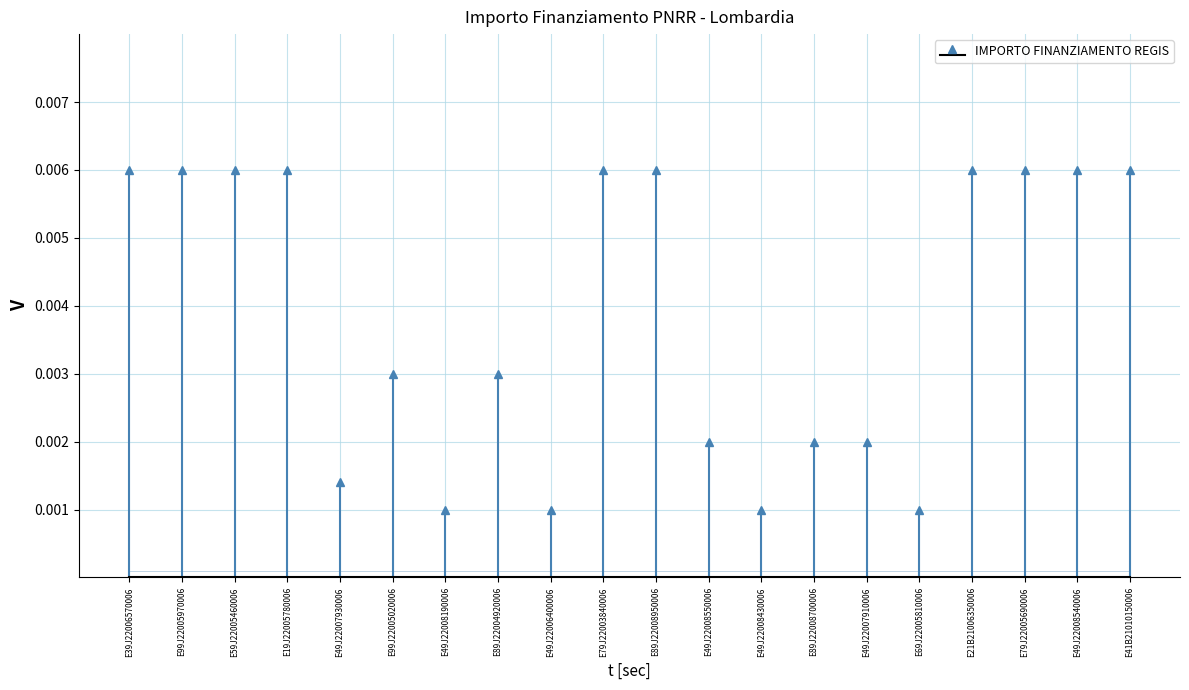

What is the label of the 6th point from the right?

E49J22007910006